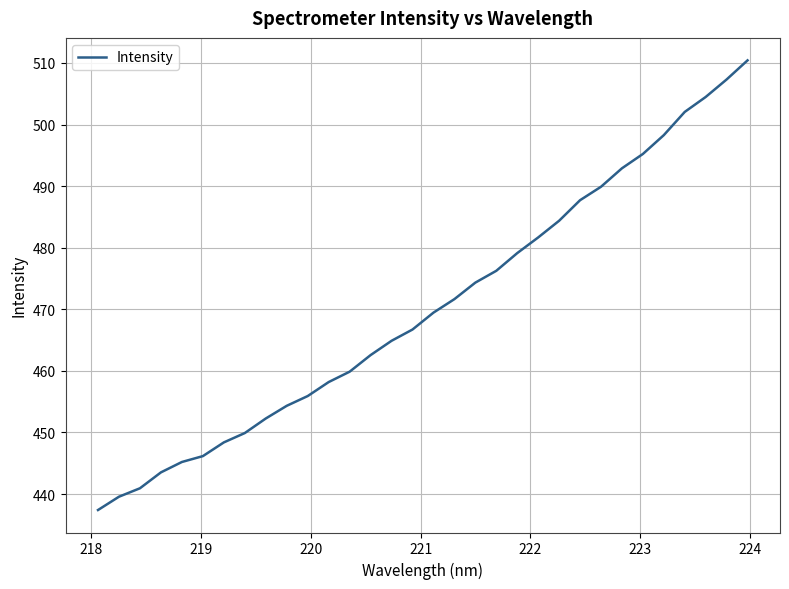

What is the difference between the maximum and minimum values?

73.0